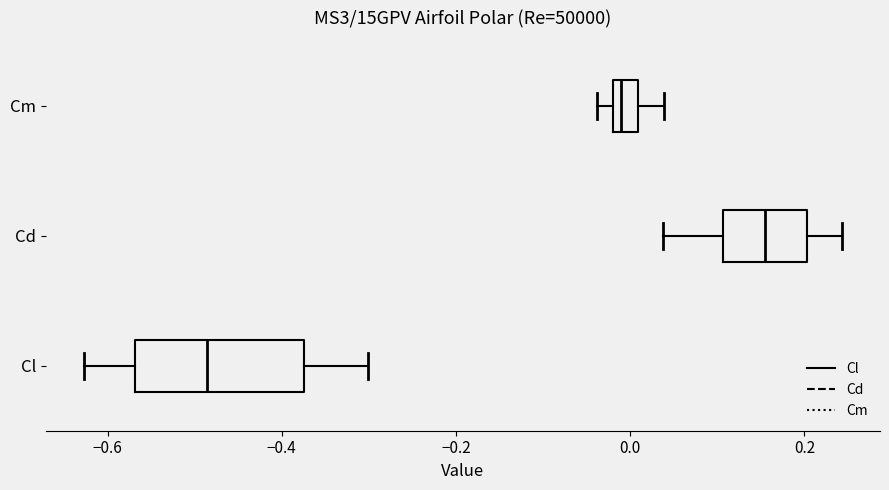

Which box is the widest, from its left edge to its right edge?

Cl